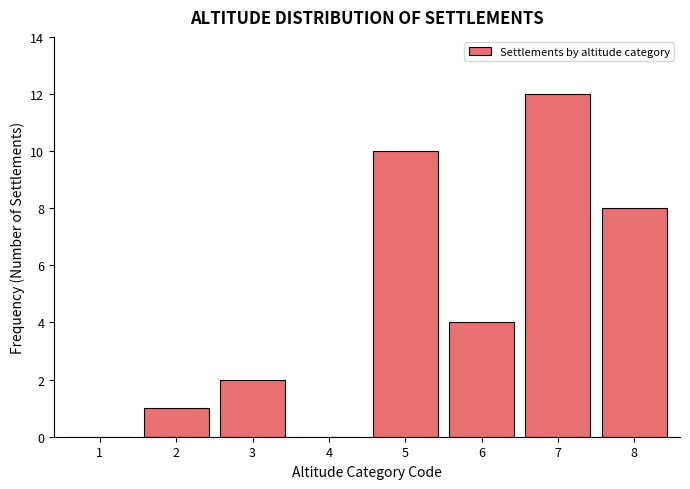

Reading left to right, what are all the values shown in this chart?

1=0	2=1	3=2	4=0	5=10	6=4	7=12	8=8